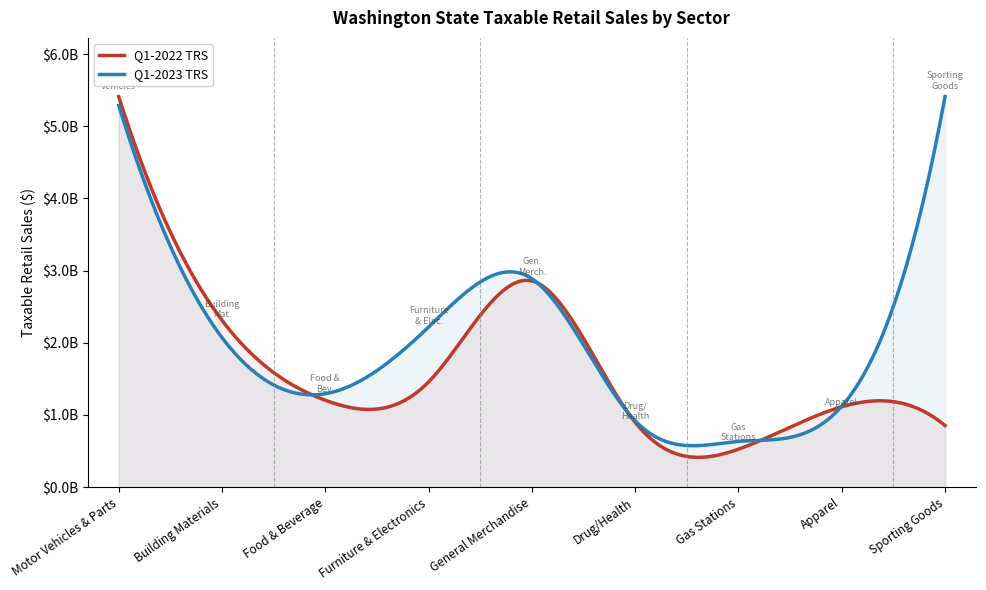

What is the label of the 4th point from the right?

Drug/Health